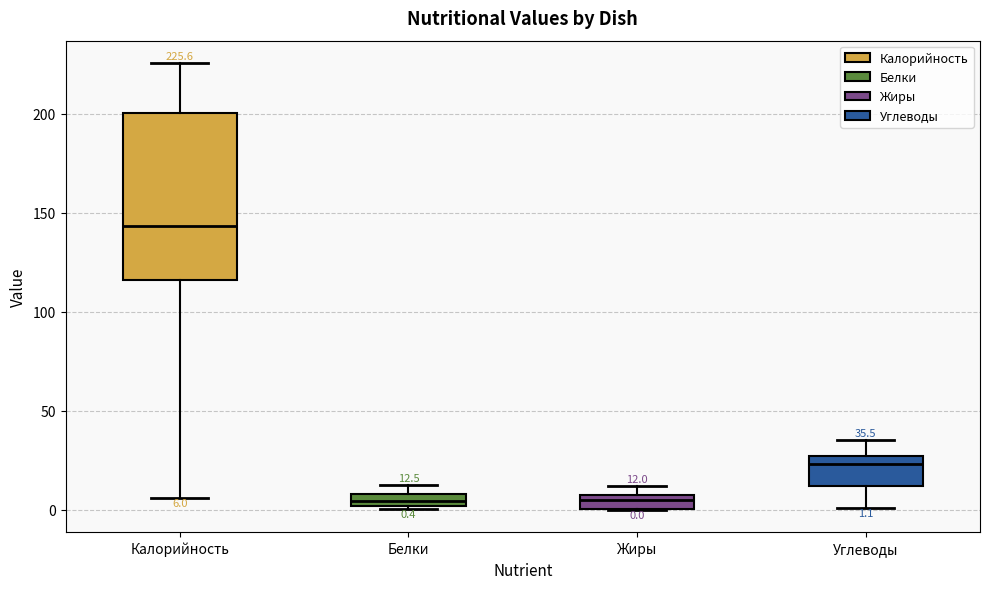

Comparing the boxes themselves (not the whiskers), which one is the tallest?

Калорийность